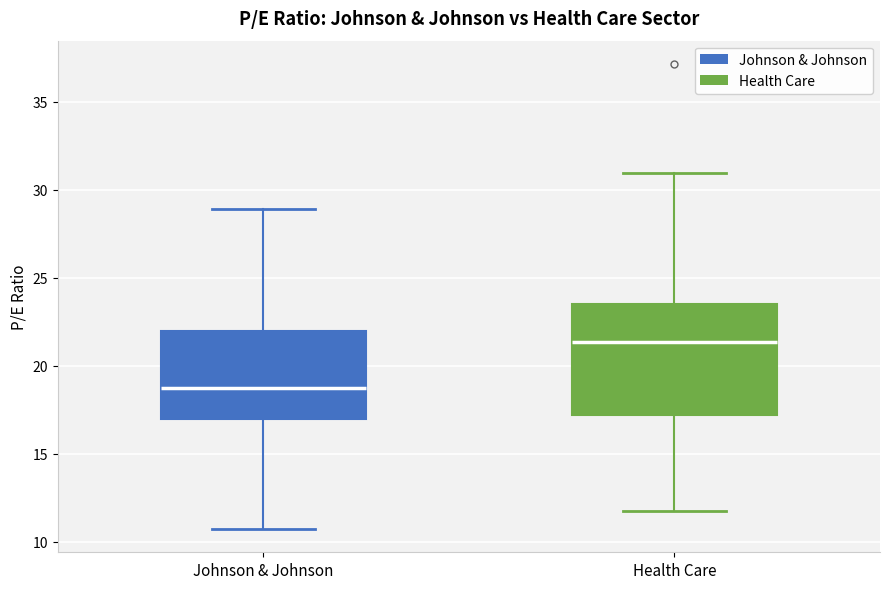

Where is the lower edge of the box for Johnson & Johnson on the y-axis? The values are not printed on the chart, so give them approximately, as read against the axis.

17.0